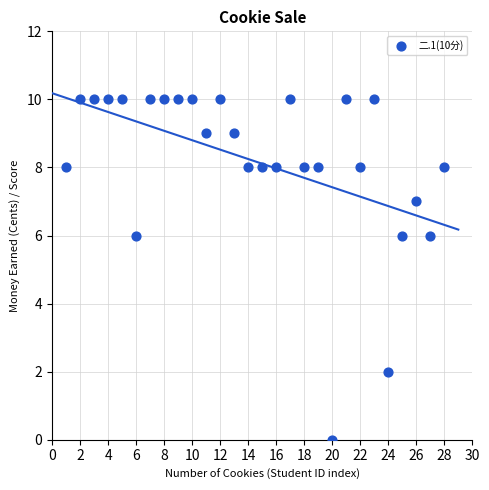

What is the range of X values (max minus min)?

27